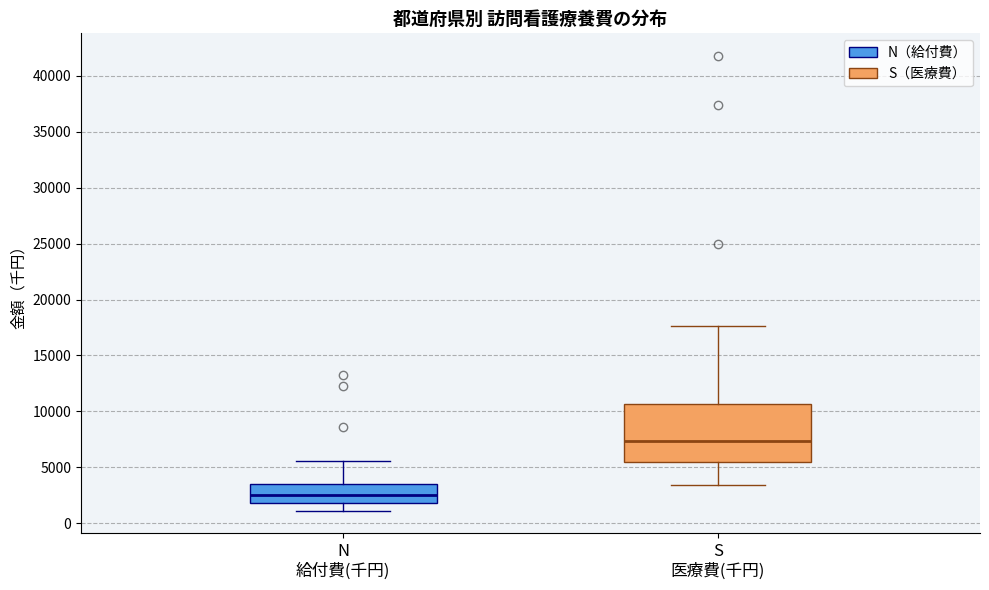

Which box has the highest median line?

S 医療費(千円)